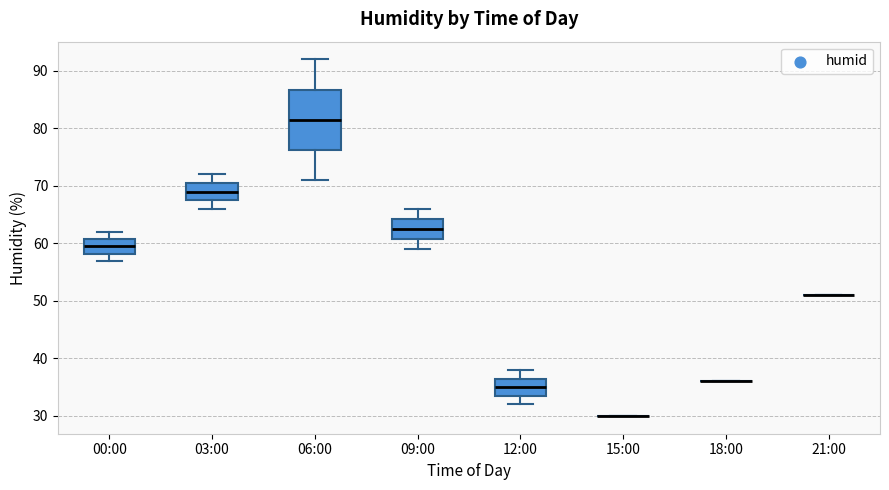

Where does the median line of the box for 03:00 sit on the y-axis? The values are not printed on the chart, so give them approximately, as read against the axis.

69